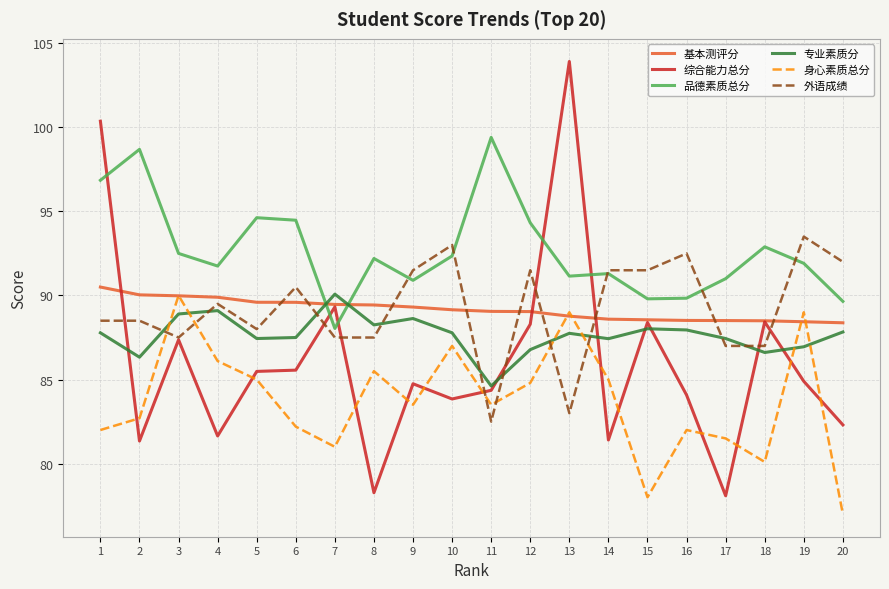

What is the spread (max minus min) of values at 8?

13.9